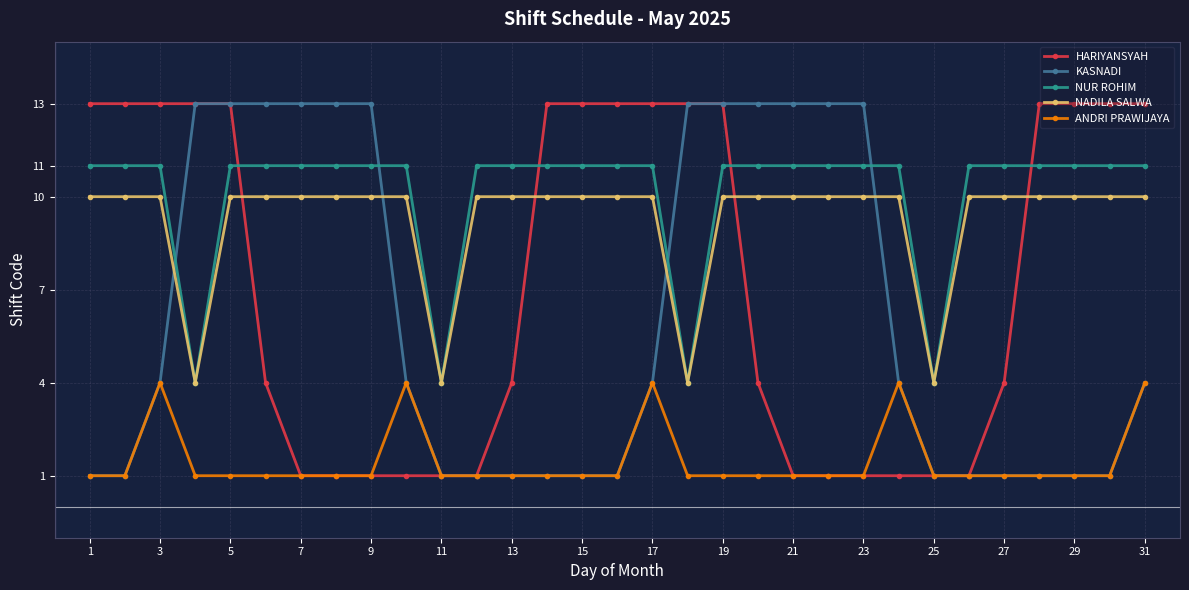

What is the minimum value for NUR ROHIM?

4